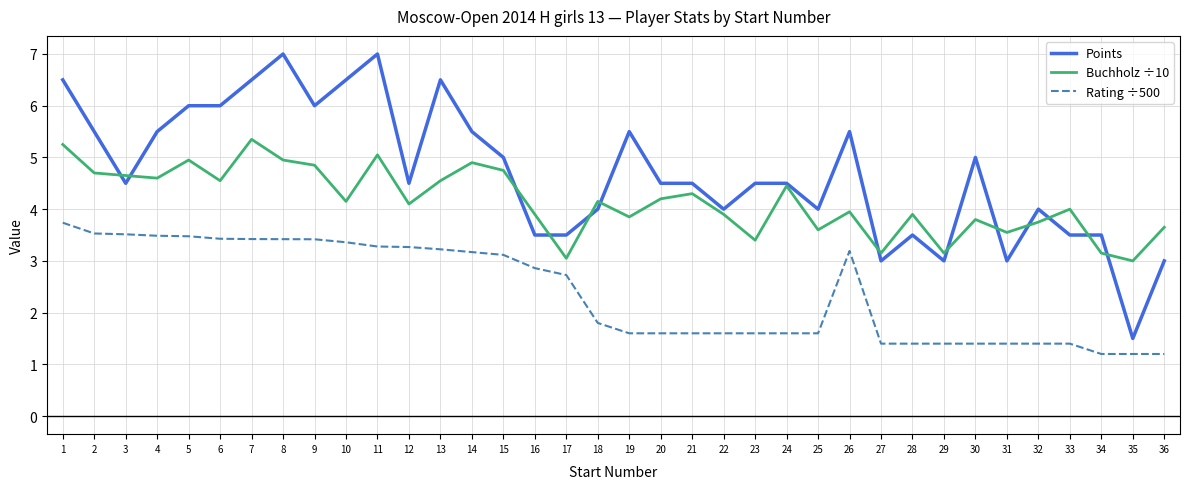

At which label does Rating ÷500 first exceed 2?

1